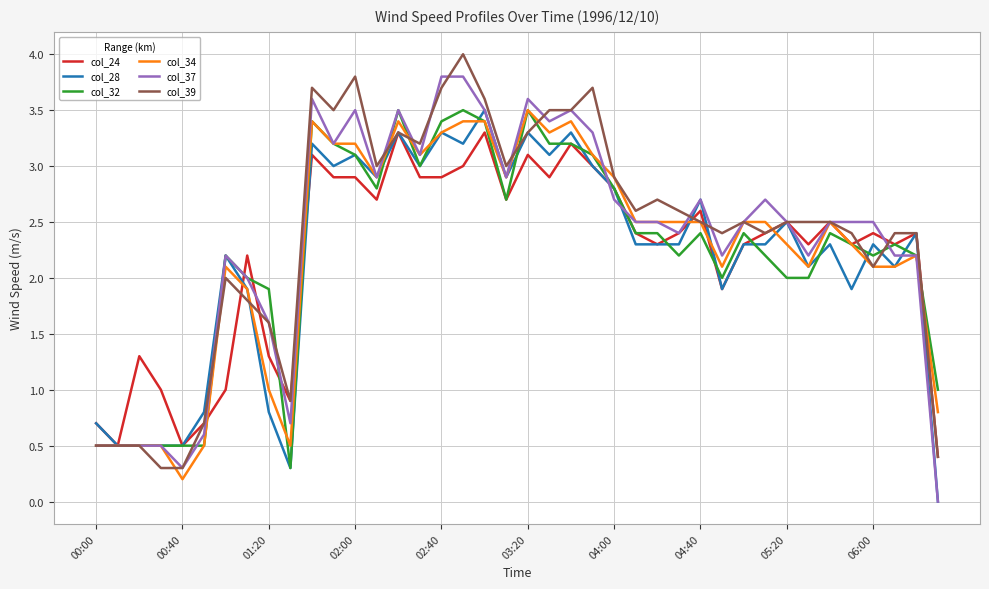

What is the lowest value of the col_39 series?

0.3